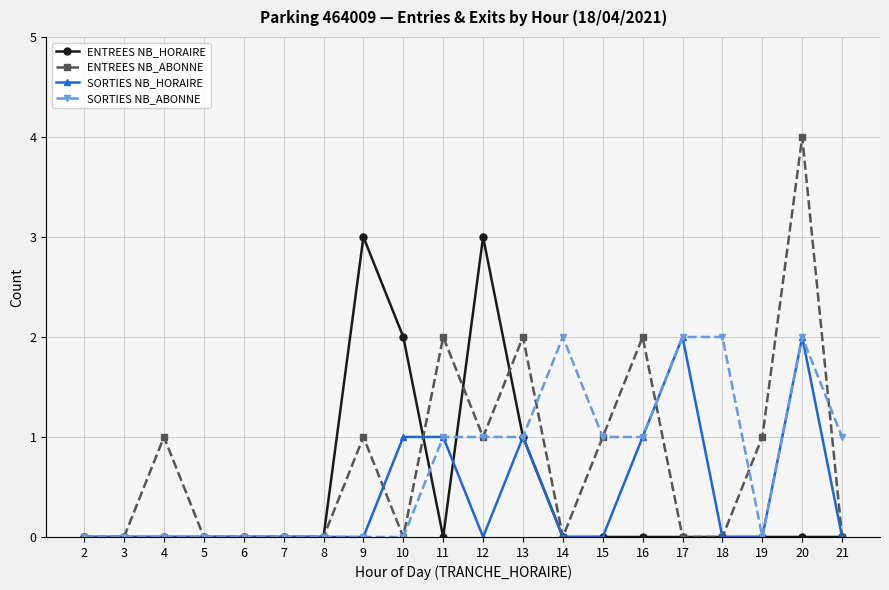

What is the difference between the highest and lowest values at 9?

3